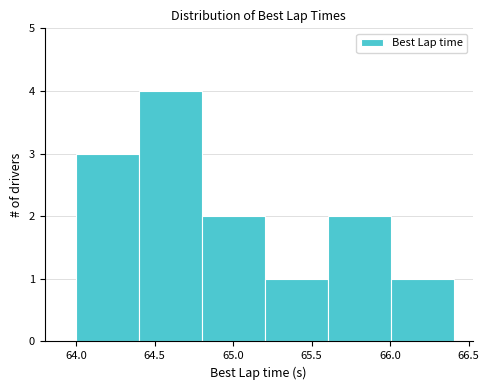

What is the height of the bar covering 65.2 to 65.6 on the x-axis? Neither the bar edges nor the heights are printed on the chart, so give them approximately, as read against the axes.

1